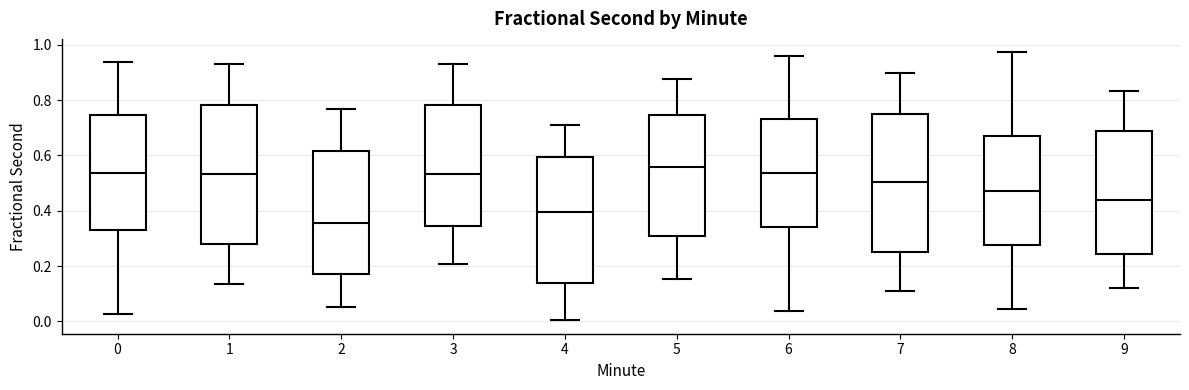

Which box's median line is the lowest?

2